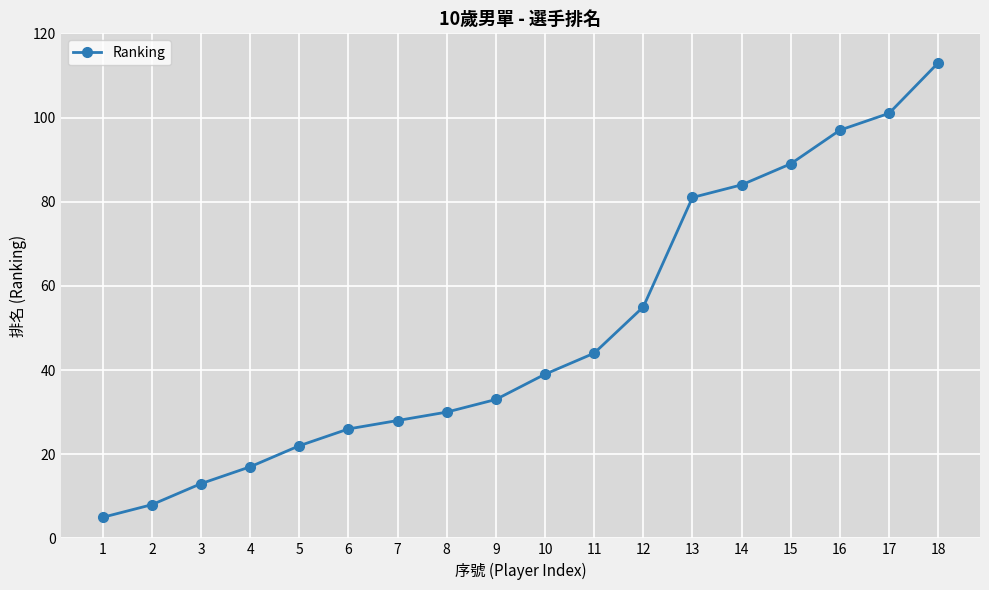

The value at 11 is 44. True or false?

True